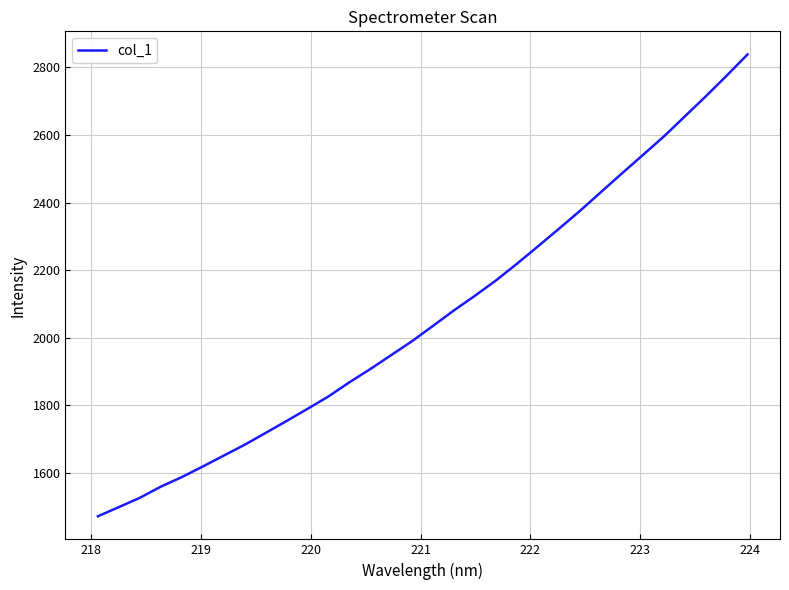

What is the difference between the maximum and minimum values?

1368.0